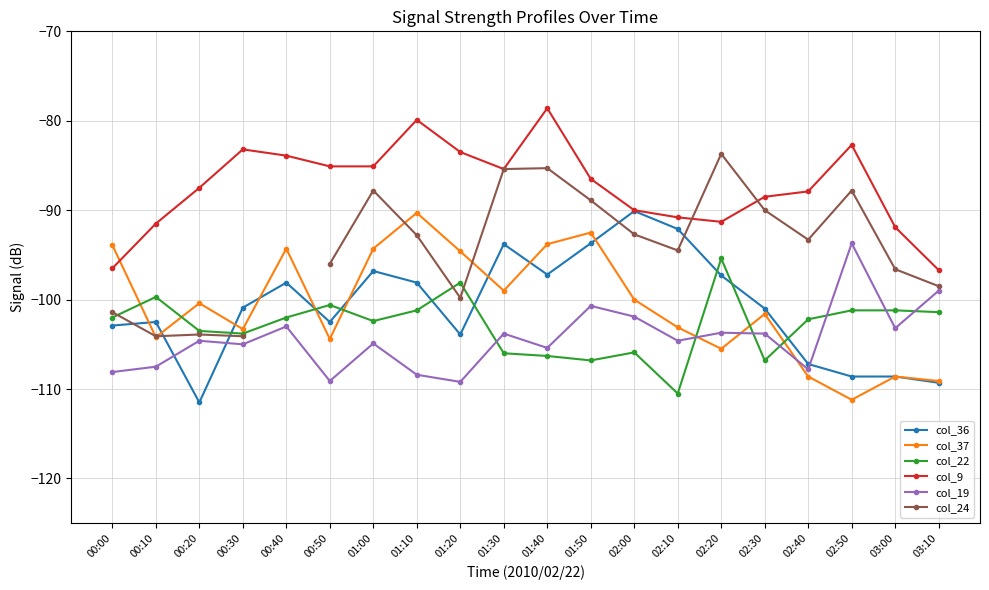

At how many categories does at least one series exceed -83?

3